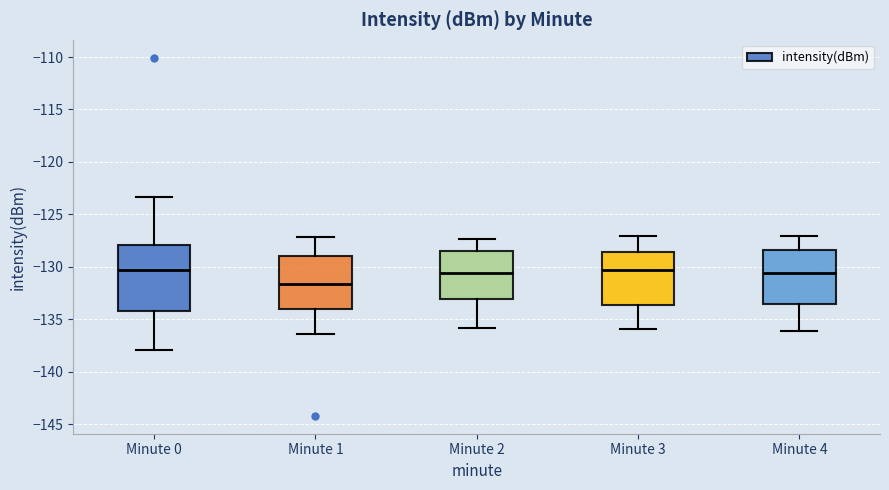

Reading left to right, read every box against the y-axis: the position of its median line, the range the box covers, and the ends of its whiskers. The values are not printed on the chart, so give them approximately, as read against the axis.

Minute 0: median -130.5, box -134.0 to -128.0, whiskers -138.0 to -123.5
Minute 1: median -131.5, box -134.0 to -129.0, whiskers -136.5 to -127.0
Minute 2: median -130.5, box -133.0 to -128.5, whiskers -136.0 to -127.5
Minute 3: median -130.5, box -133.5 to -128.5, whiskers -136.0 to -127.0
Minute 4: median -130.5, box -133.5 to -128.5, whiskers -136.0 to -127.0